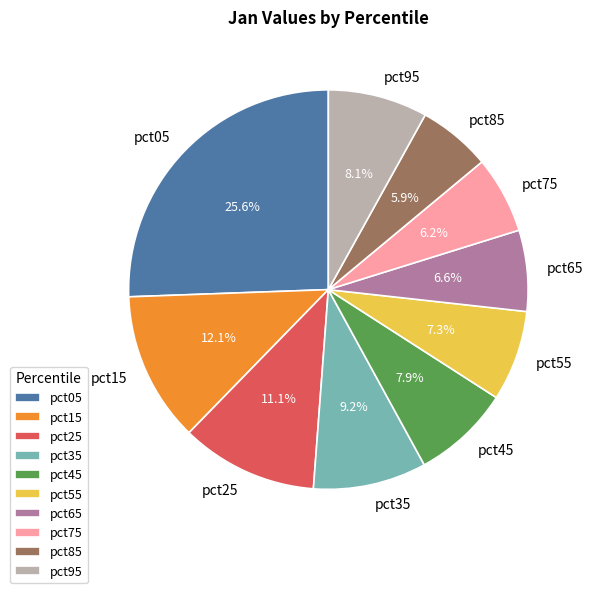

Is there any slice that represents more than half of the pie?

No